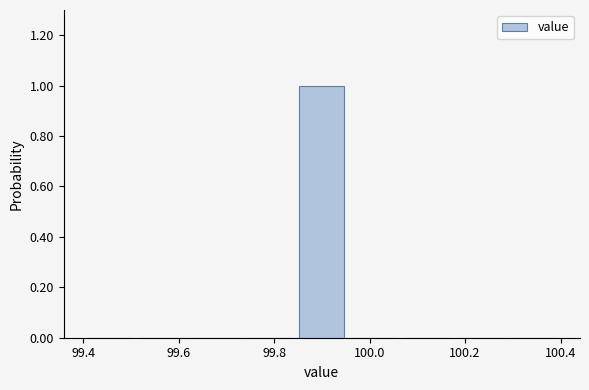

Reading left to right, list every bar in this chart as the range it spans on the x-axis followed by its height. Neither the bar edges nor the heights are printed on the chart, so give them approximately, as read against the axes.

99.40 to 99.52: 0
99.52 to 99.62: 0
99.62 to 99.74: 0
99.74 to 99.84: 0
99.84 to 99.96: 1
99.96 to 100.06: 0
100.06 to 100.18: 0
100.18 to 100.28: 0
100.28 to 100.40: 0